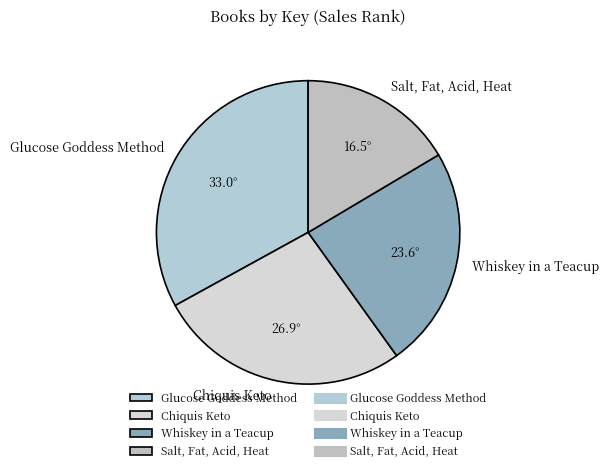

Approximately how many times larger is the value at Whiskey in a Teacup compared to Chiquis Keto?

0.9